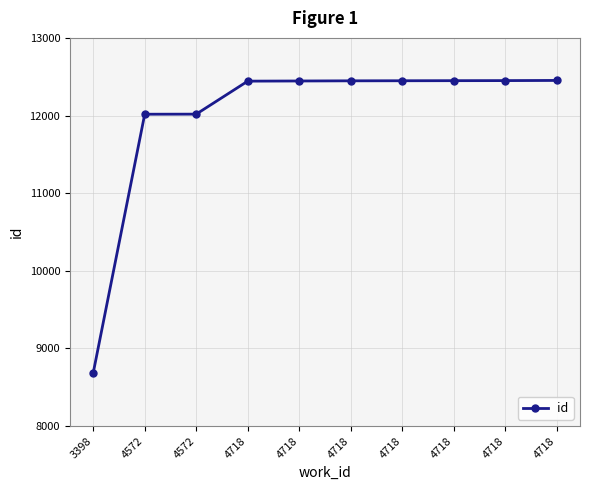

How many values are below 12447?

5